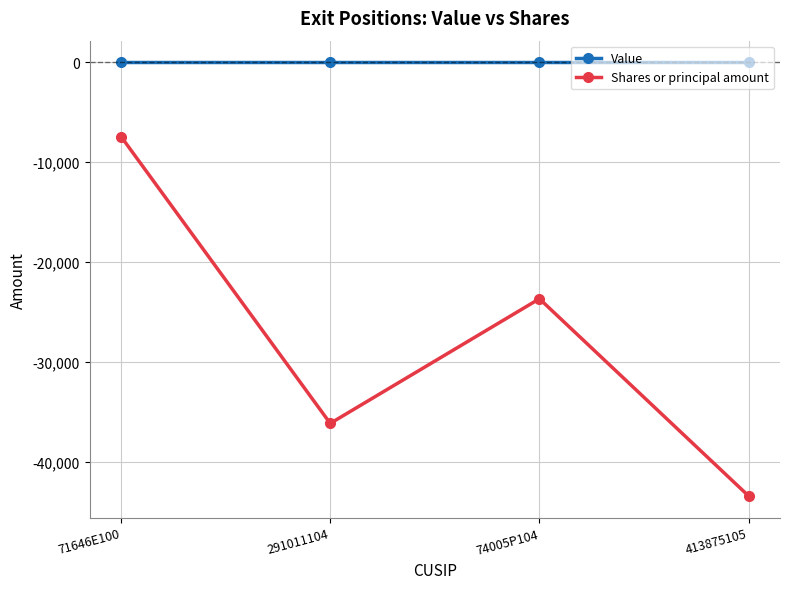

Rank the series at 71646E100 from lowest to highest value.

Shares or principal amount, Value